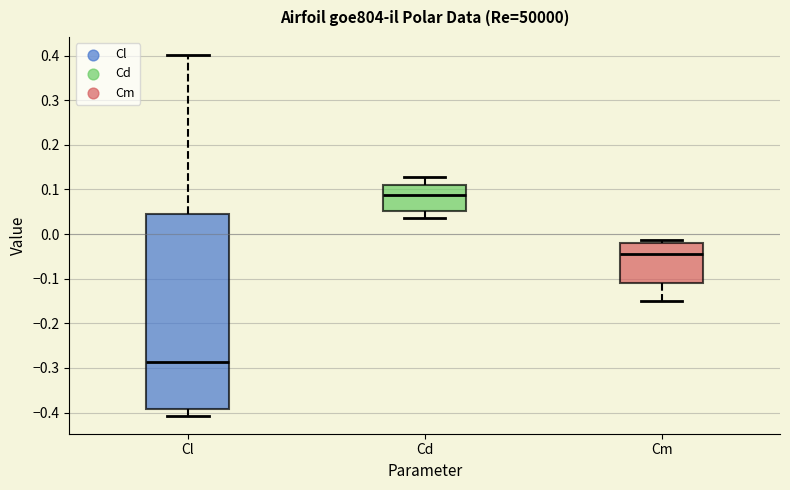

Reading left to right, read every box against the y-axis: the position of its median line, the range the box covers, and the ends of its whiskers. The values are not printed on the chart, so give them approximately, as read against the axis.

Cl: median -0.29, box -0.39 to 0.05, whiskers -0.41 to 0.40
Cd: median 0.09, box 0.05 to 0.11, whiskers 0.04 to 0.13
Cm: median -0.04, box -0.11 to -0.02, whiskers -0.15 to -0.01